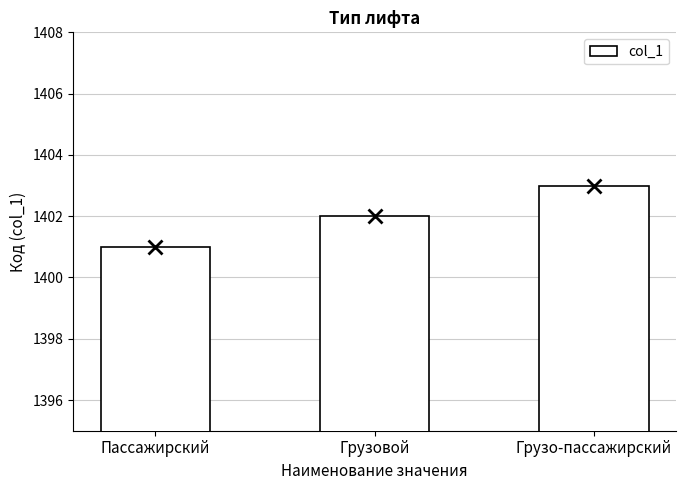

How many values are between 1401 and 1403?

3